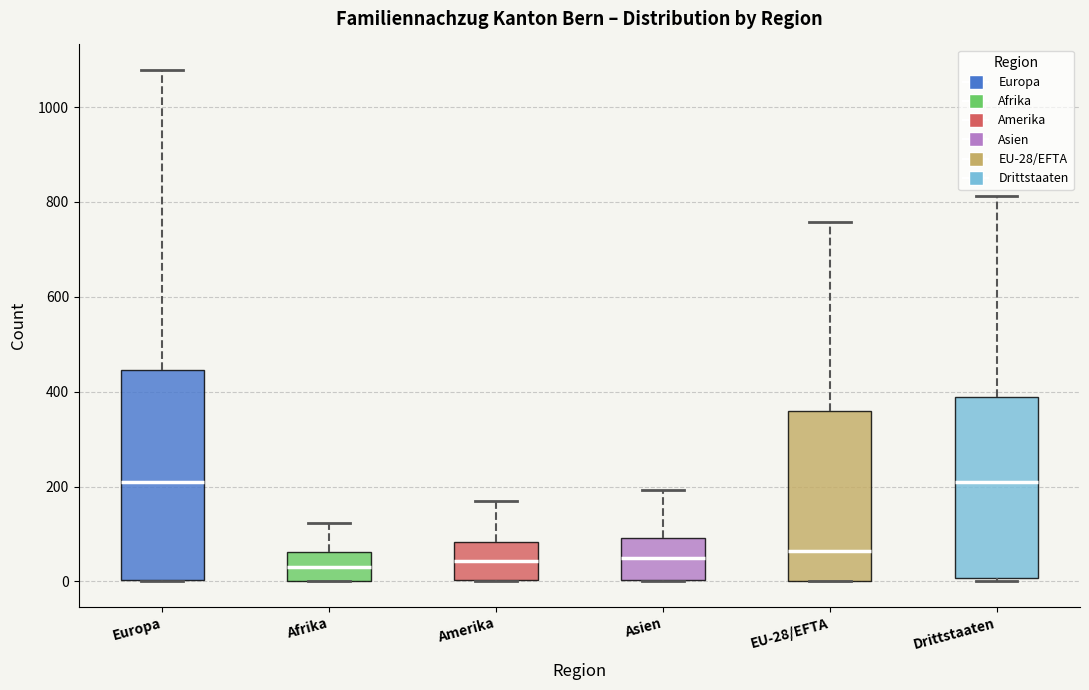

Where does the median line of the box for Asien sit on the y-axis? The values are not printed on the chart, so give them approximately, as read against the axis.

40